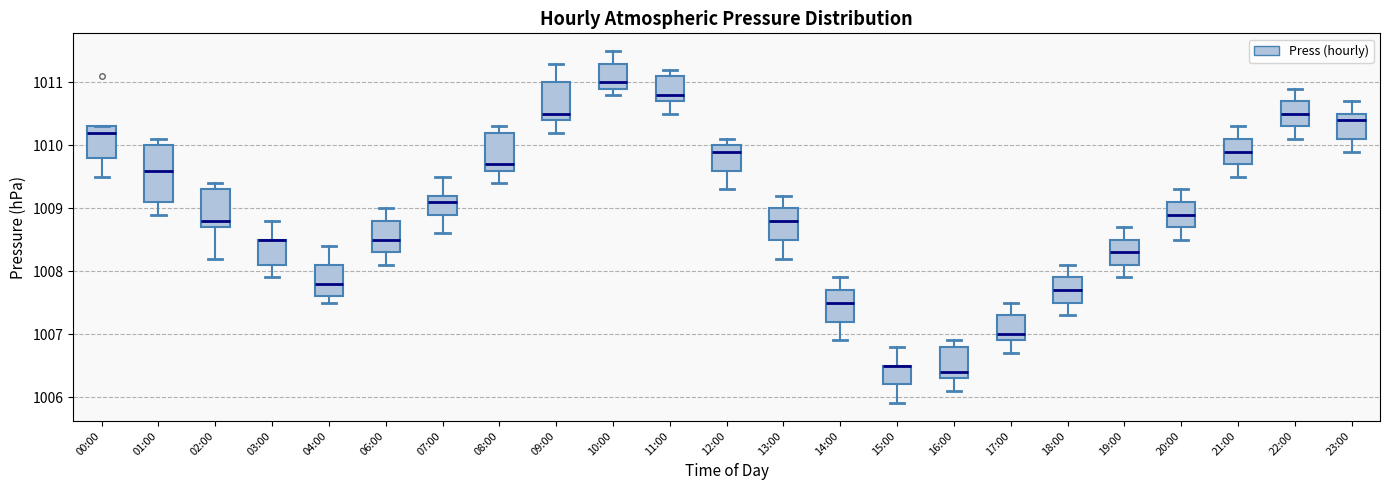

Where is the upper edge of the box for 08:00 on the y-axis? The values are not printed on the chart, so give them approximately, as read against the axis.

1010.2